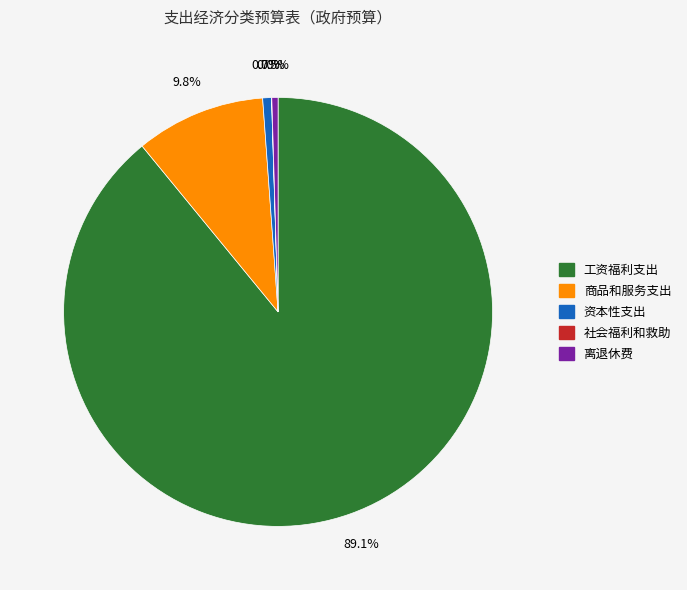

To the nearest percent, what is the difference between the largest and smallest slice percentages?

89%